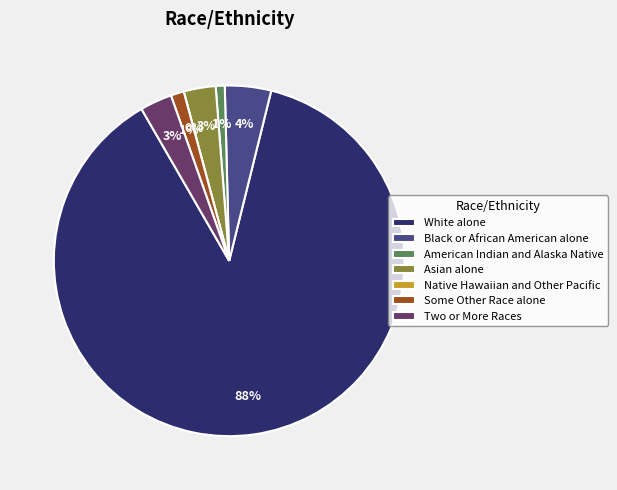

True or false: White alone accounts for 88% of the total.

True